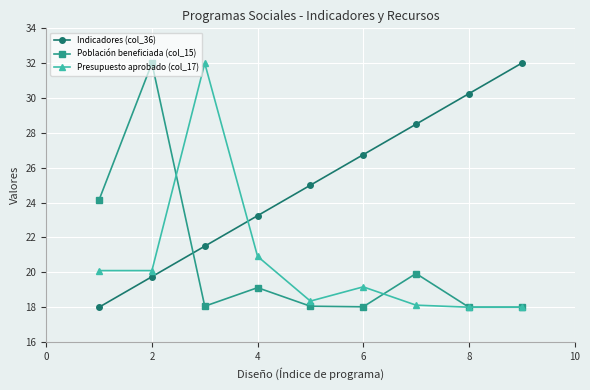

What is the minimum value shown in the chart?

18.0